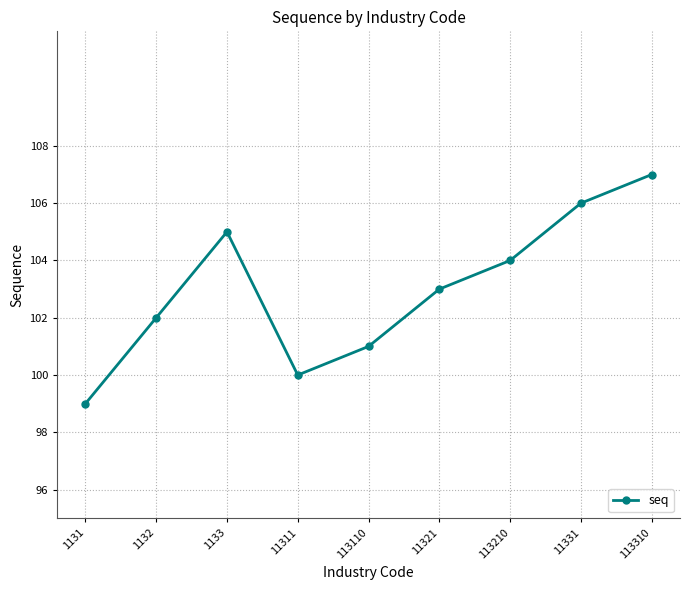

How many series are shown in this chart?

1